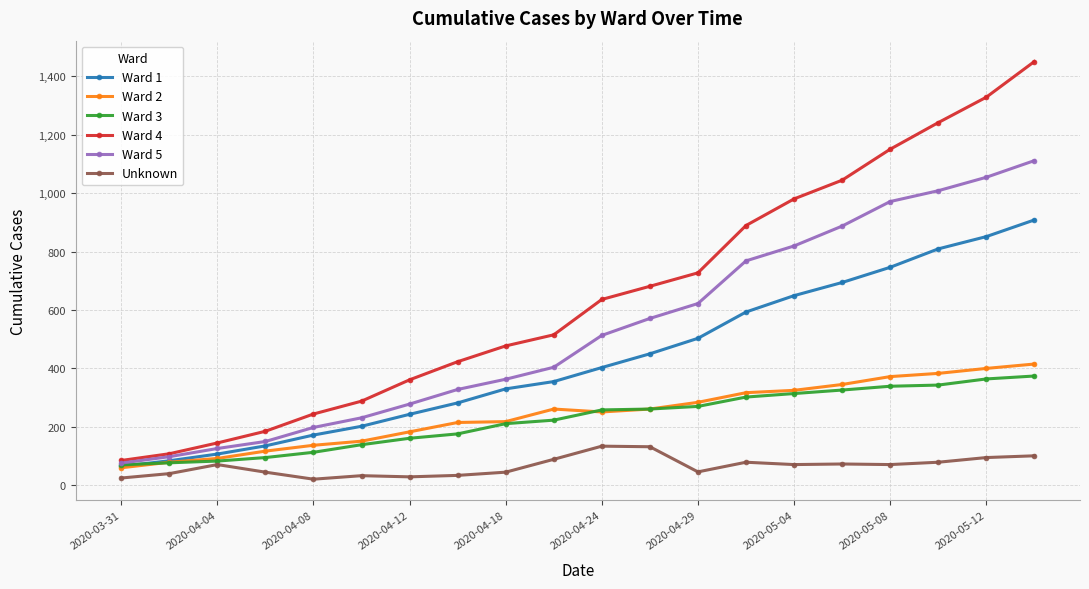

True or false: Unknown and Ward 5 intersect in this chart.

False